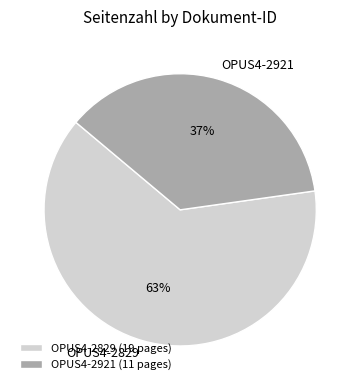

What percentage is the OPUS4-2921 slice, to the nearest percent?

37%